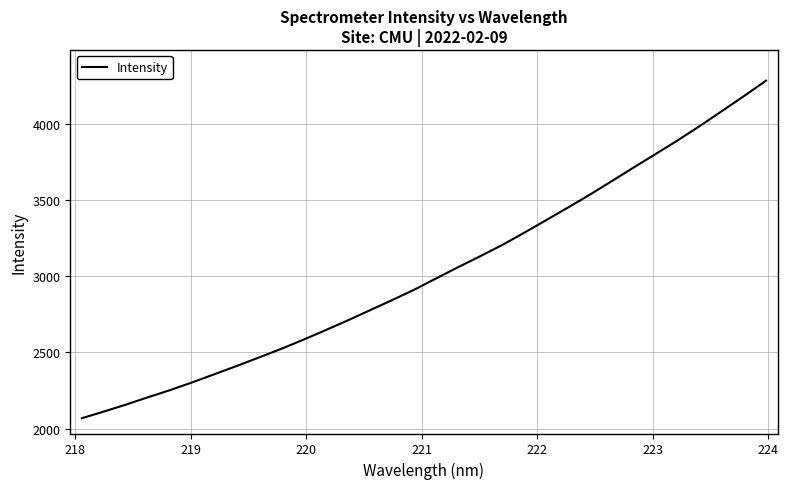

What is the difference between the maximum and minimum values?

2213.0